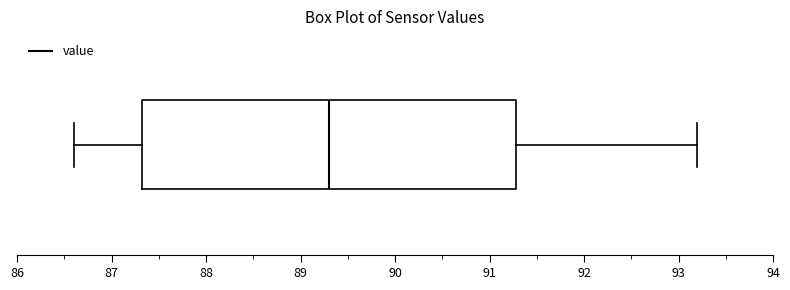

Where does the median line of the box sit on the x-axis? The values are not printed on the chart, so give them approximately, as read against the axis.

89.3